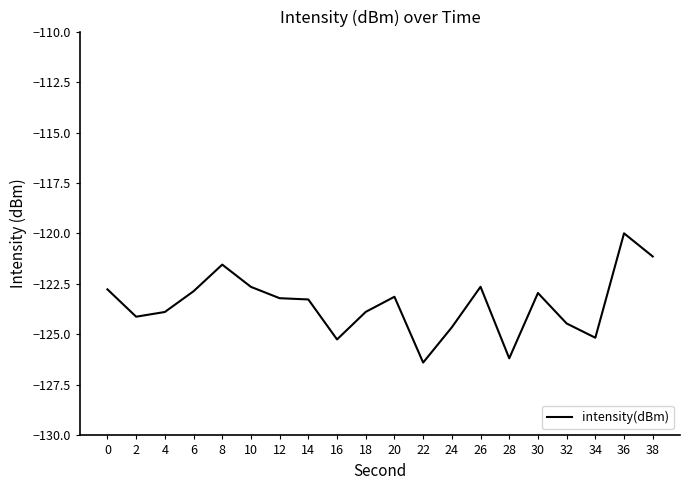

What is the difference between the values at 2 and 16?

1.1